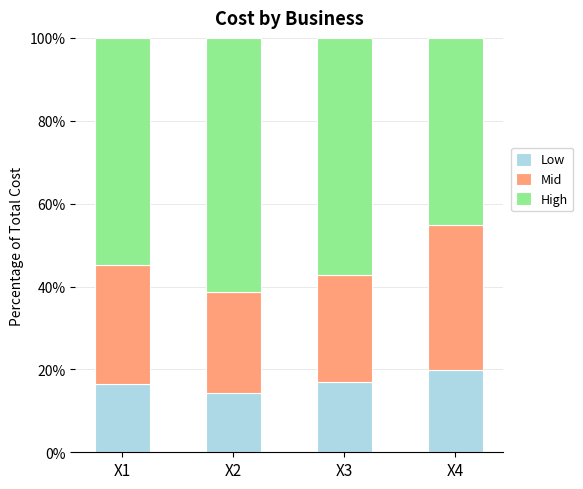

What is the average value of the Low series?

16.9